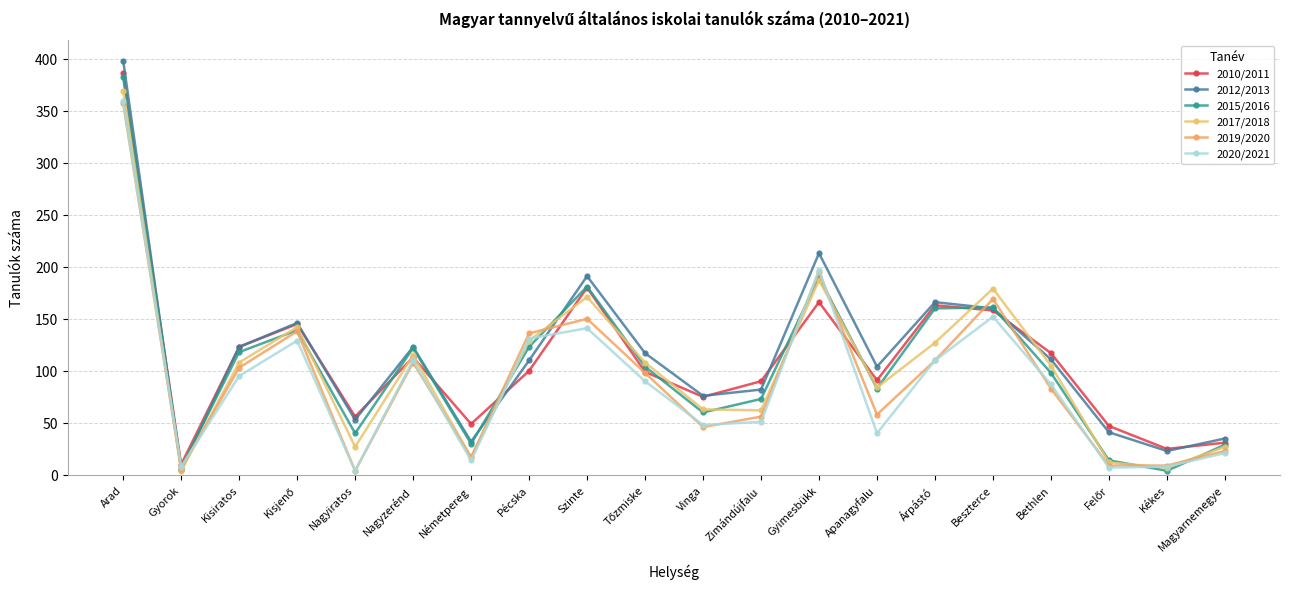

How many data points in 2010/2011 are less than 100?

10